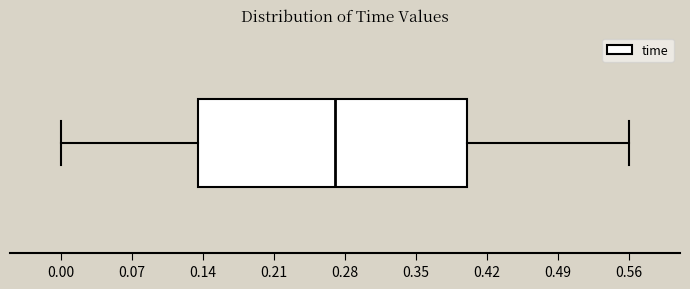

Where is the left edge of the box on the x-axis? The values are not printed on the chart, so give them approximately, as read against the axis.

0.14